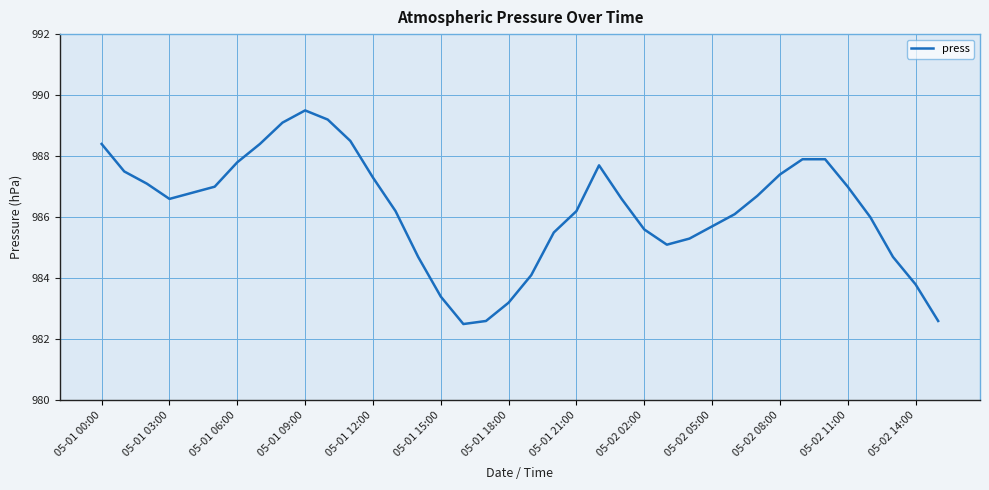

Does the chart have visible grid lines?

Yes